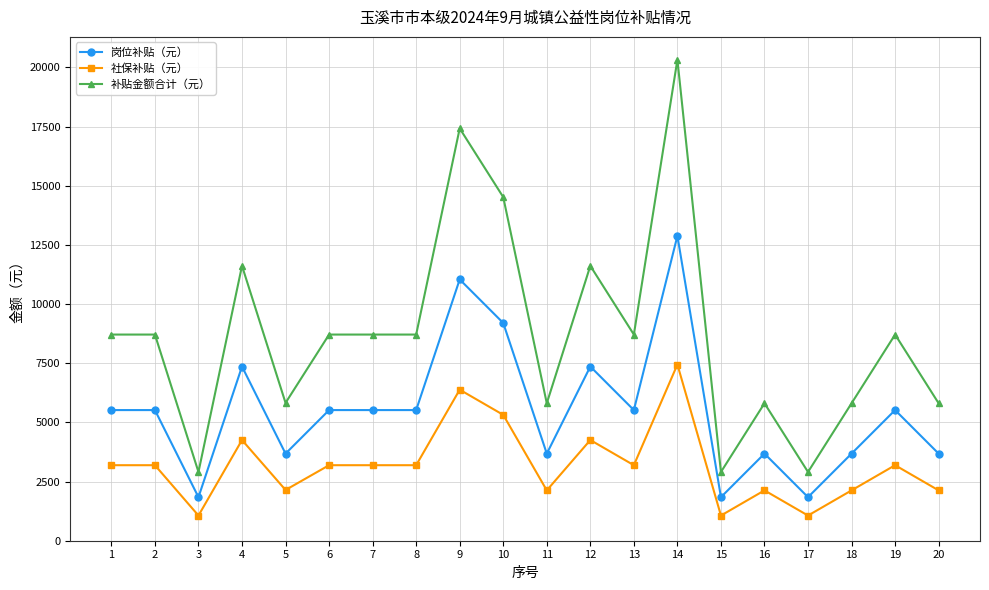

True or false: 岗位补贴（元） and 补贴金额合计（元） intersect in this chart.

False